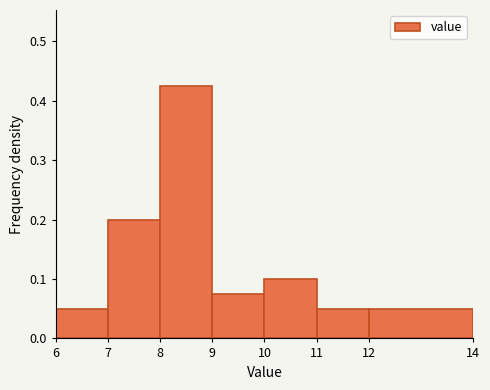

Reading left to right, transcribe this chart: for each bar, give the range it covers on the x-axis and its height. The values are not printed on the chart, so give them approximately, as read against the axis.

6 to 7: 0.05
7 to 8: 0.20
8 to 9: 0.43
9 to 10: 0.08
10 to 11: 0.10
11 to 12: 0.05
12 to 14: 0.05